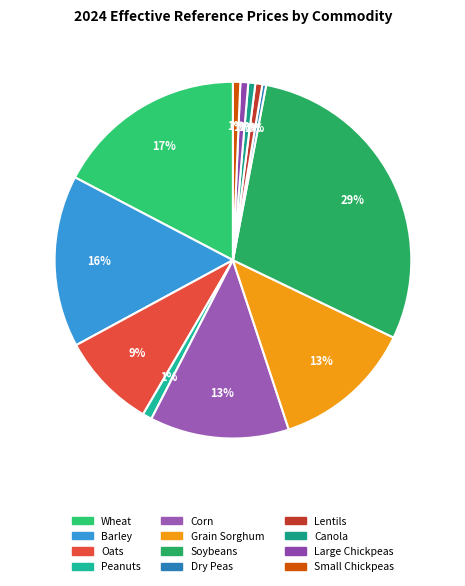

Count the number of slices in the pie.

12